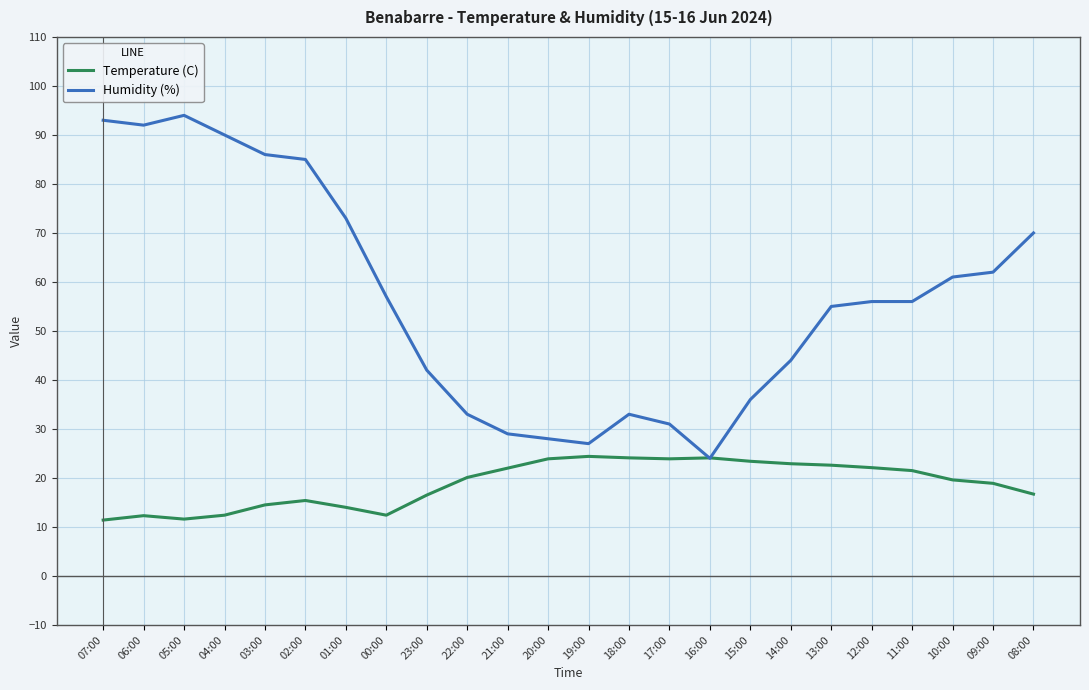

At which label does Humidity (%) reach its minimum?

16:00